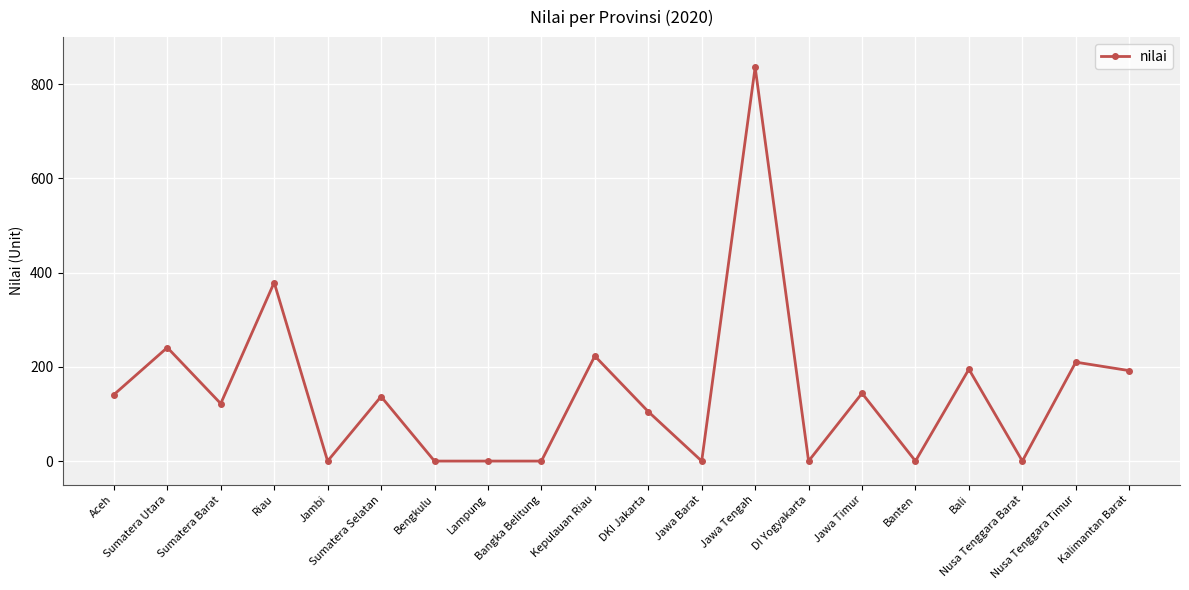

What value does the data have at Nusa Tenggara Timur, to the nearest 100?

200